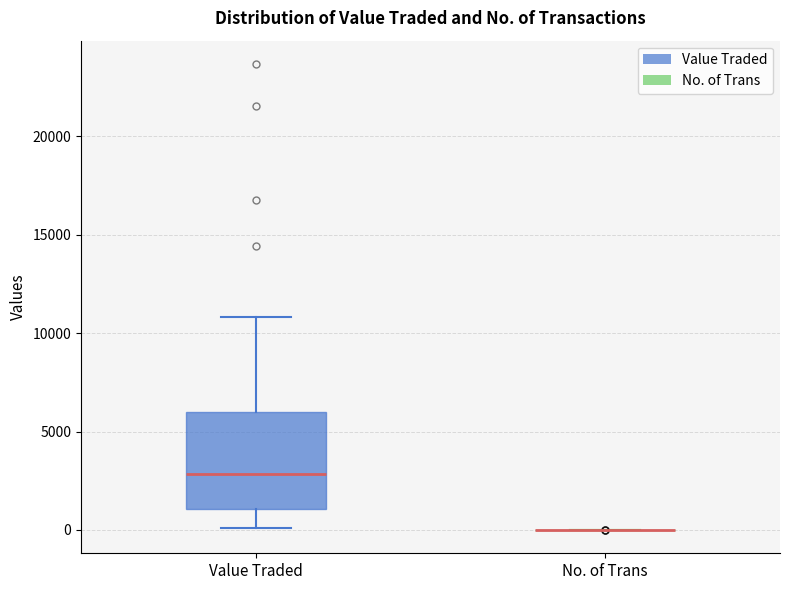

Which box is the tallest, from its lower edge to its upper edge?

Value Traded